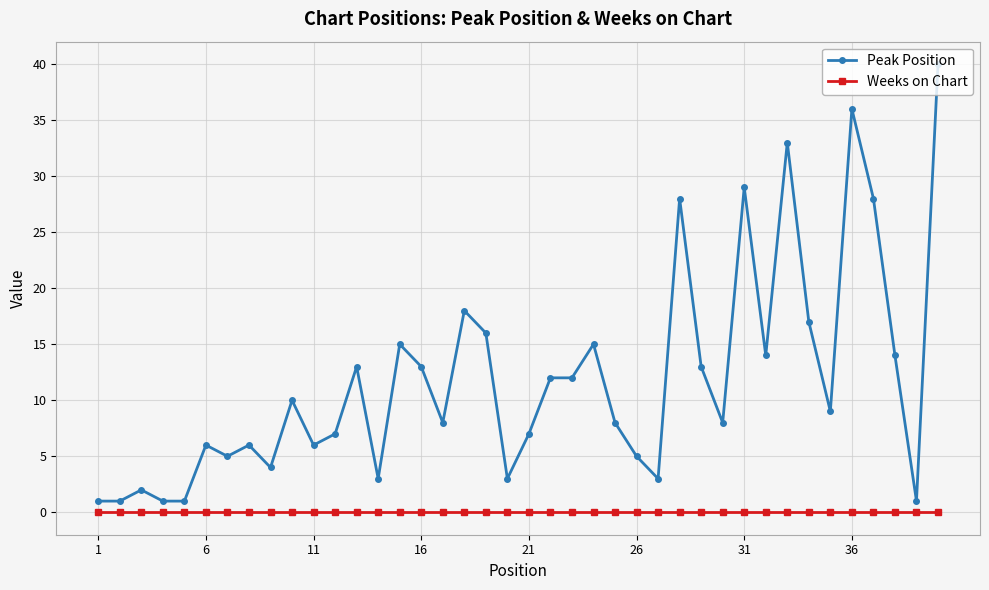

What is the minimum value for Peak Position?

1